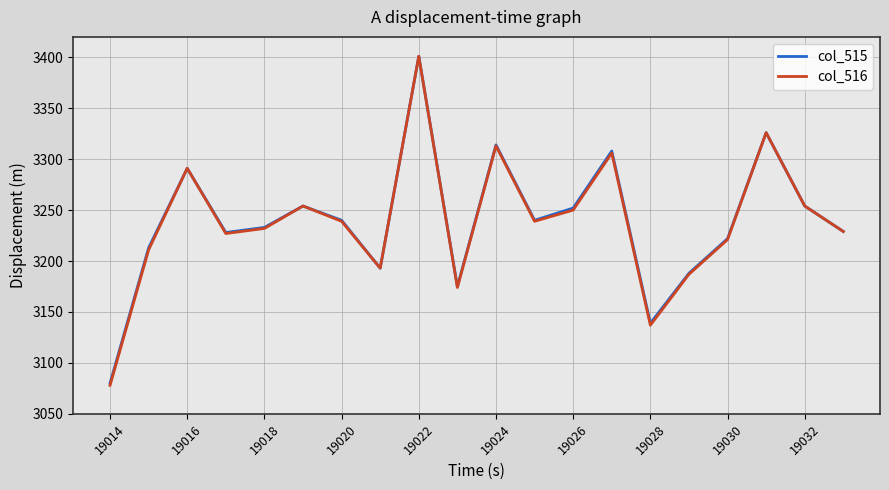

Which series has the largest range (max minus min)?

col_516